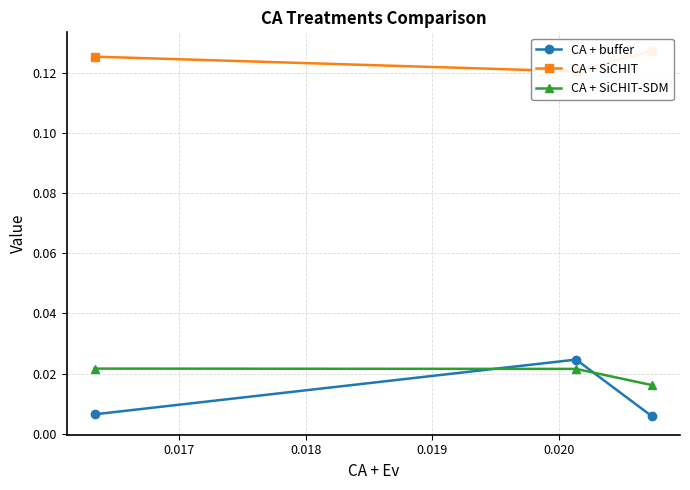

How many CA + buffer values are between 0 and 1?

3